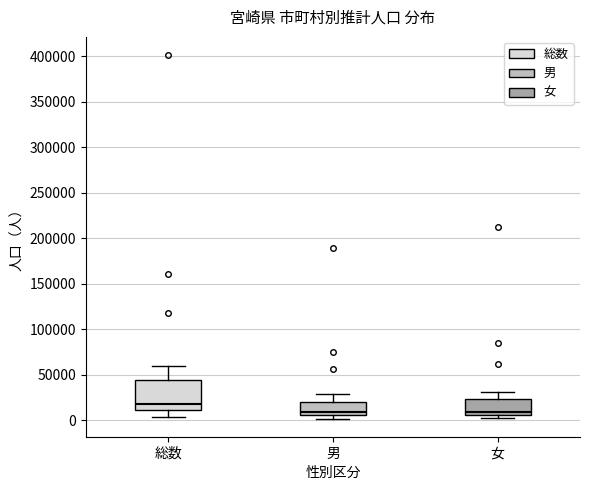

Reading left to right, read every box against the y-axis: the position of its median line, the range the box covers, and the ends of its whiskers. The values are not printed on the chart, so give them approximately, as read against the axis.

総数: median 20000, box 10000 to 45000, whiskers 5000 to 60000
男: median 10000, box 5000 to 20000, whiskers 0 to 30000
女: median 10000, box 5000 to 25000, whiskers 0 to 30000